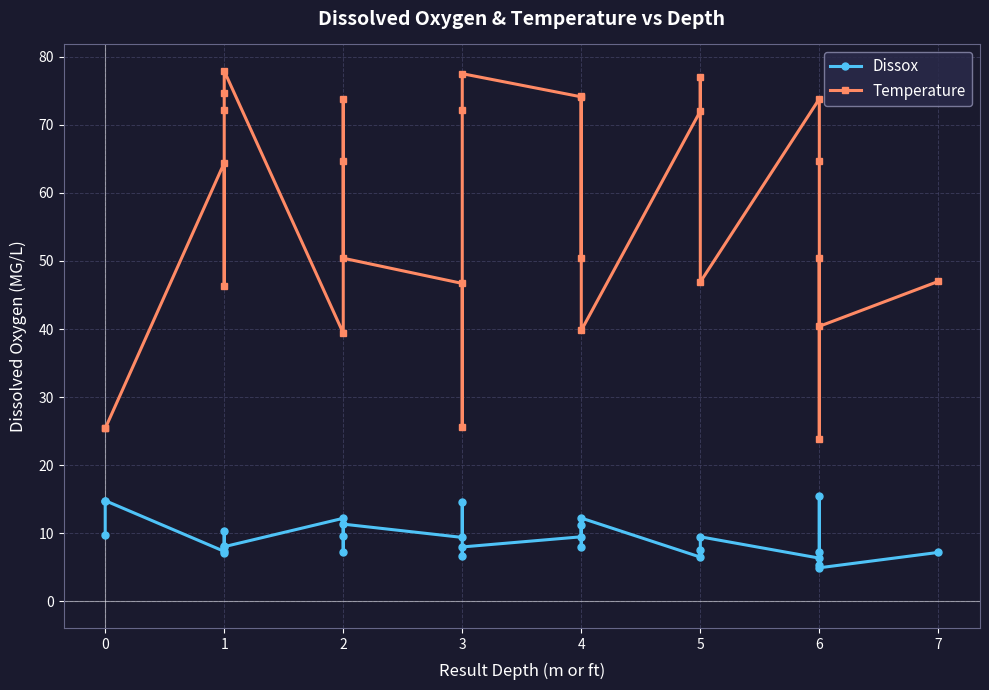

True or false: Dissox and Temperature cross at least once.

False